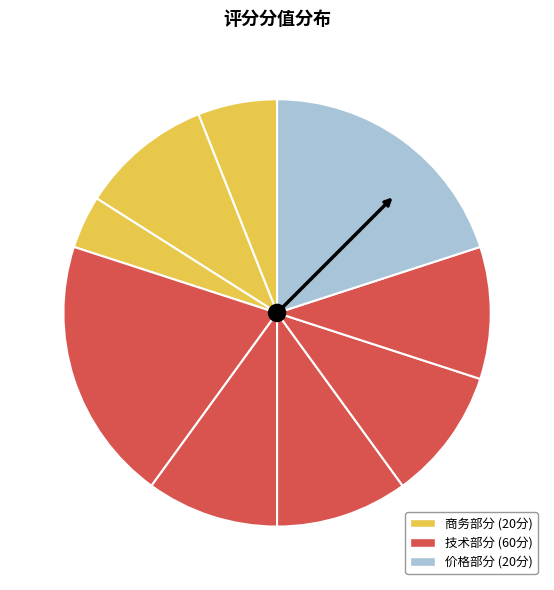

To the nearest percent, what is the average slice percentage?

11%